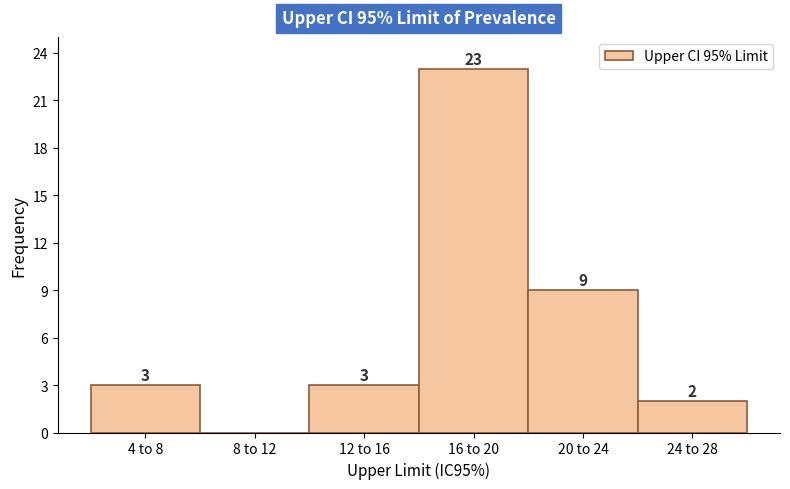

Reading left to right, list all the values displayed in this chart.

4 to 8=3	8 to 12=0	12 to 16=3	16 to 20=23	20 to 24=9	24 to 28=2